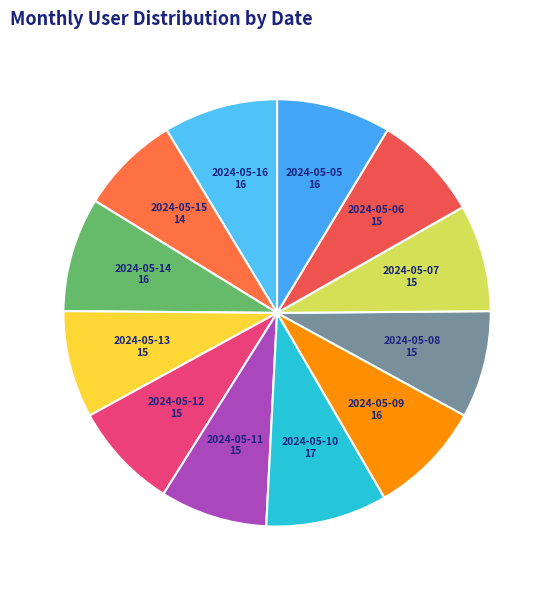

The 2024-05-08 slice represents 1% of the pie. True or false?

False